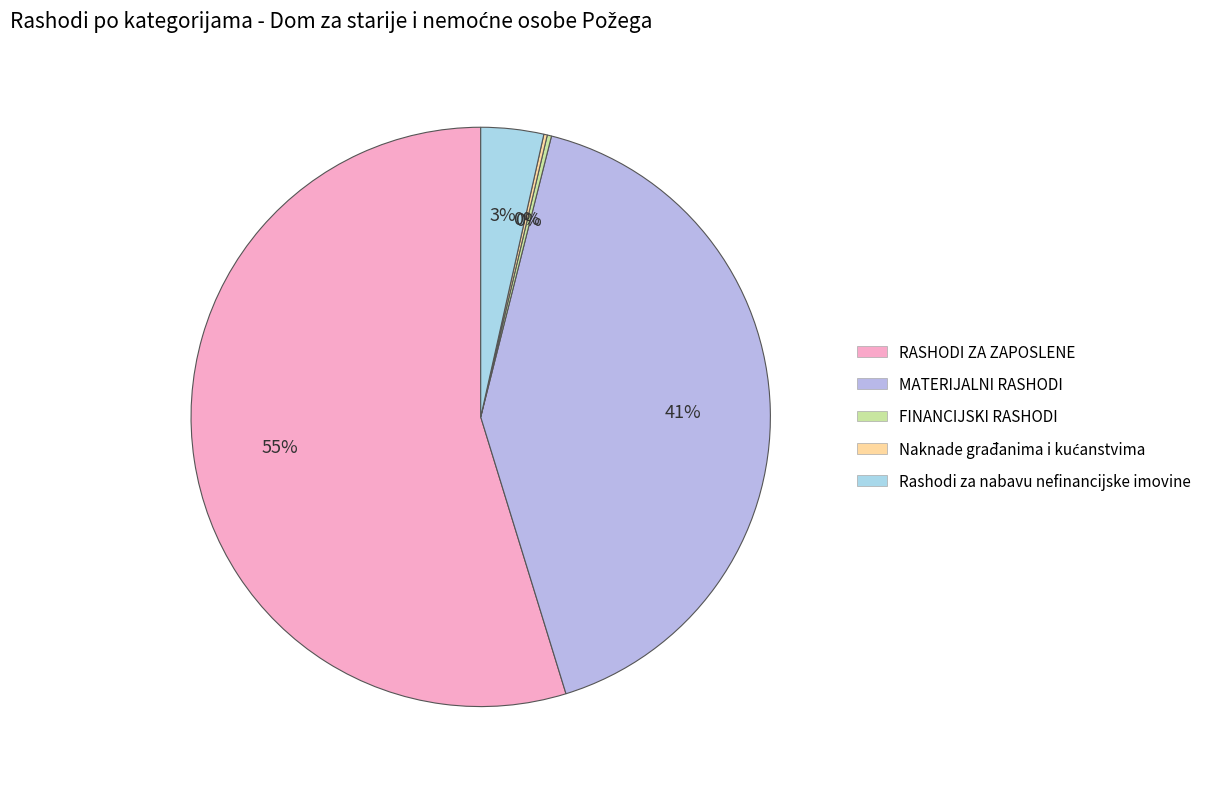

Is it true that RASHODI ZA ZAPOSLENE is 55% of the pie?

True